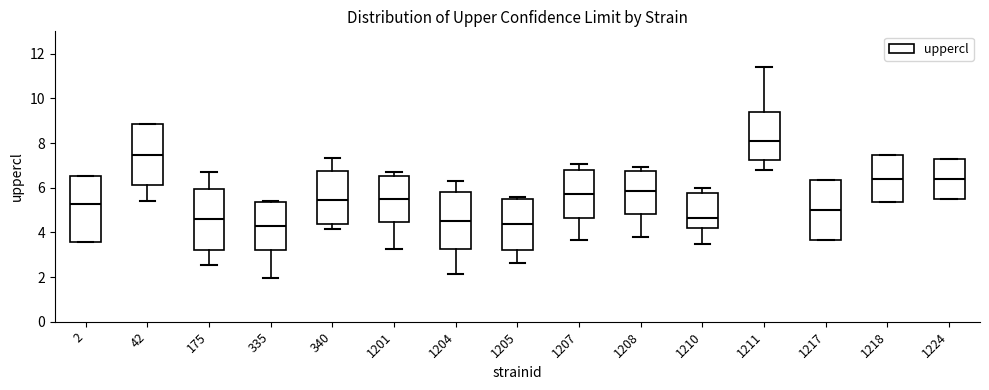

Which box is the tallest, from its lower edge to its upper edge?

2